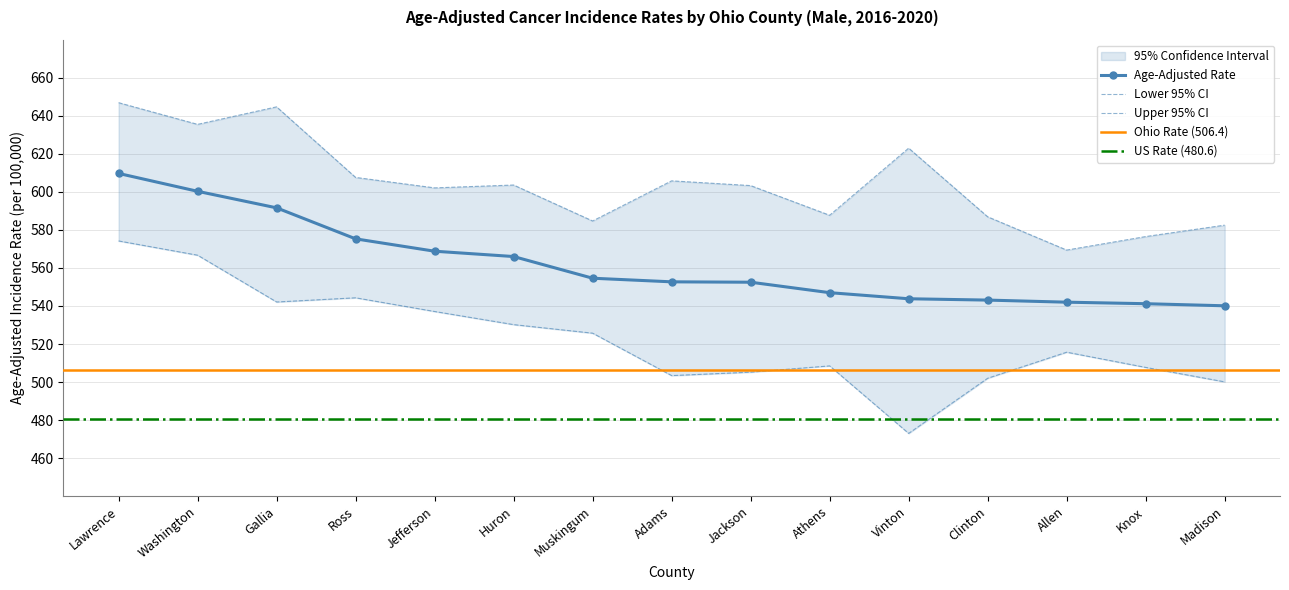

The Age-Adjusted Rate series shows 600.3 at Washington. True or false?

True